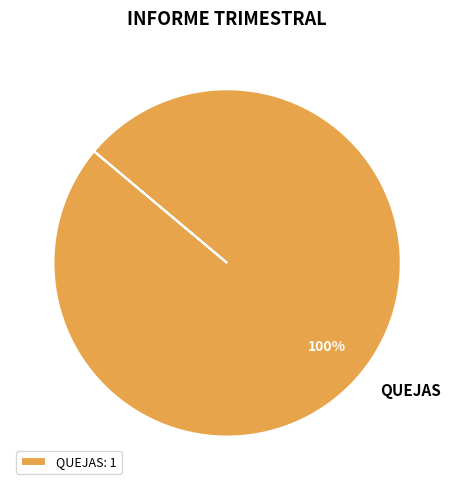

What percentage is the QUEJAS slice, to the nearest percent?

100%